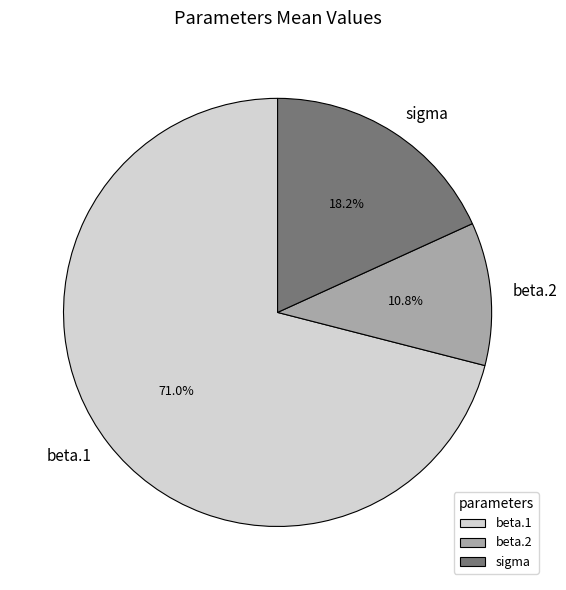

Does beta.2 account for over 50% of the chart?

No